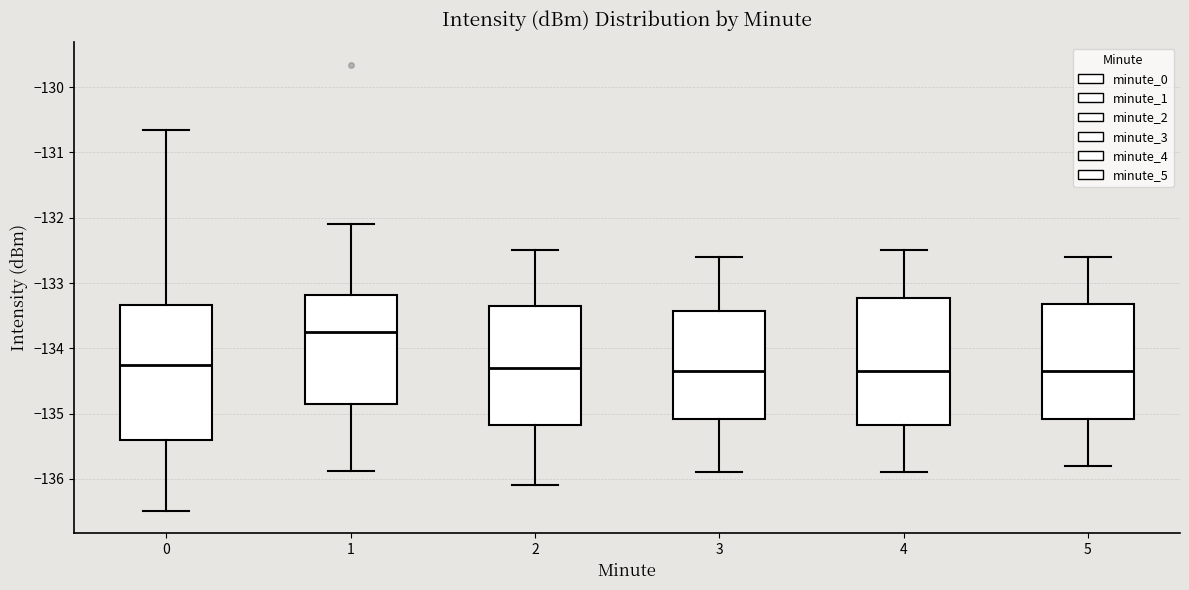

Reading left to right, read every box against the y-axis: the position of its median line, the range the box covers, and the ends of its whiskers. The values are not printed on the chart, so give them approximately, as read against the axis.

0: median -134.3, box -135.4 to -133.3, whiskers -136.5 to -130.7
1: median -133.8, box -134.8 to -133.2, whiskers -135.9 to -132.1
2: median -134.3, box -135.2 to -133.3, whiskers -136.1 to -132.5
3: median -134.3, box -135.1 to -133.4, whiskers -135.9 to -132.6
4: median -134.3, box -135.2 to -133.2, whiskers -135.9 to -132.5
5: median -134.3, box -135.1 to -133.3, whiskers -135.8 to -132.6